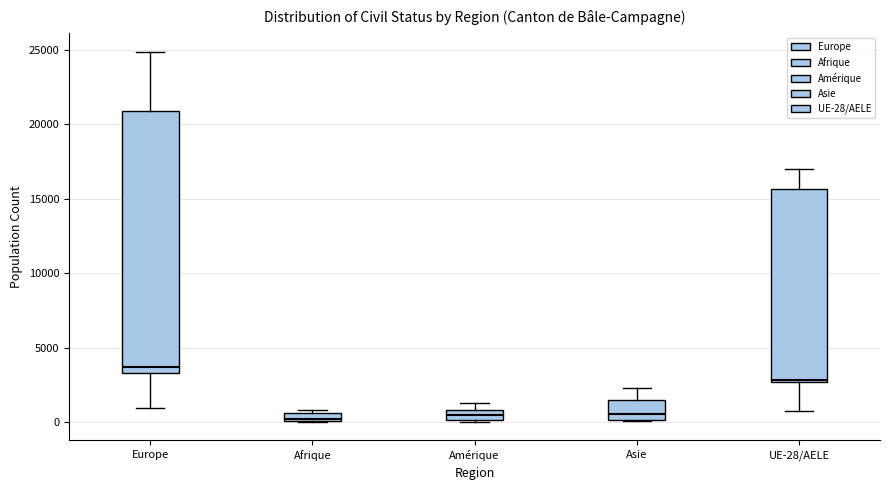

Where is the upper edge of the box for Afrique on the y-axis? The values are not printed on the chart, so give them approximately, as read against the axis.

500